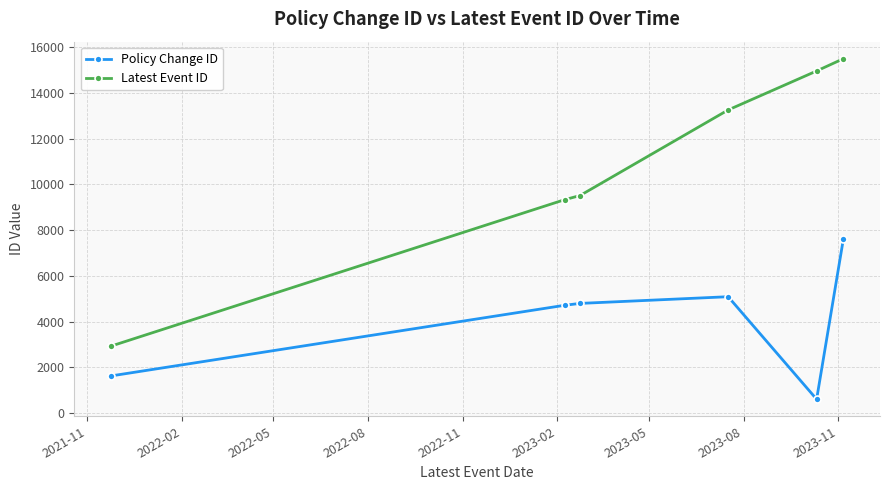

Rank the series by their maximum value, from lowest to highest.

Policy Change ID, Latest Event ID